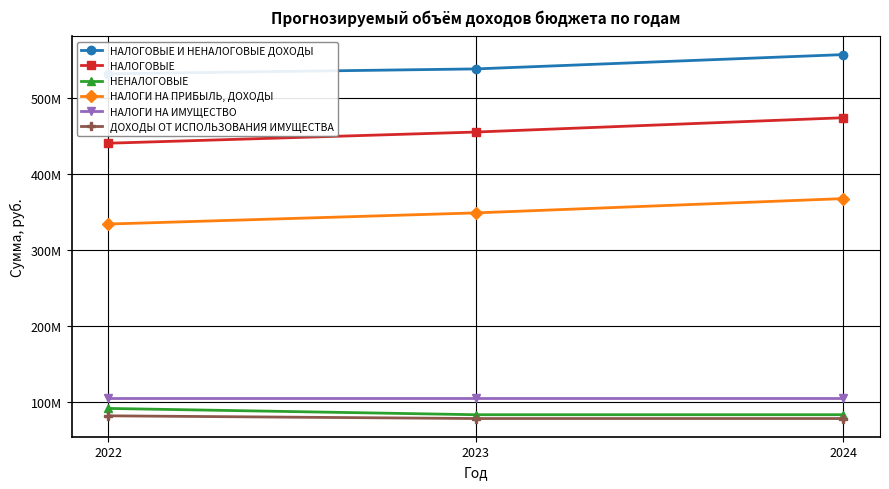

The НАЛОГОВЫЕ И НЕНАЛОГОВЫЕ ДОХОДЫ series shows 145443671.4 at 2022. True or false?

False